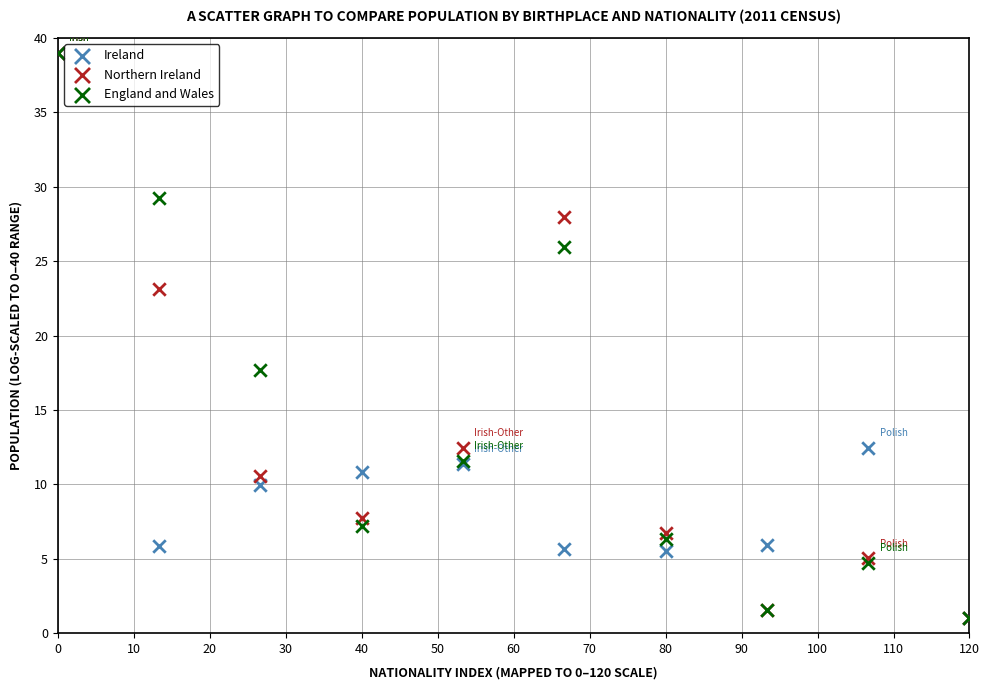

Across all series, what Y value is closest to 20?

17.7